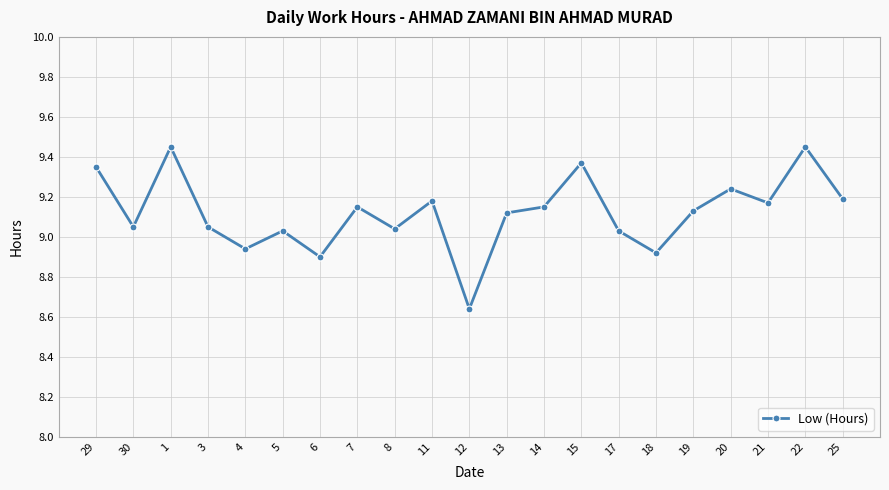

What is the change in value from 11 to 15?

+0.2